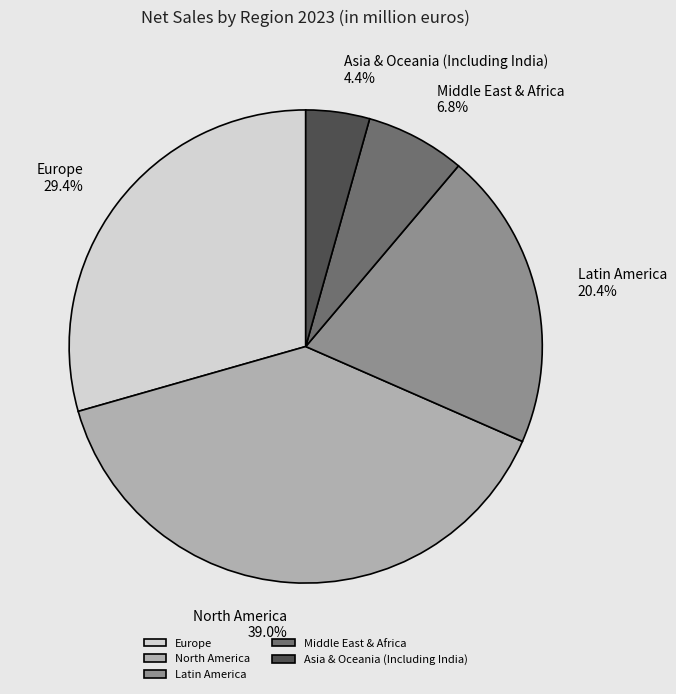

How much of the chart is everything except Middle East & Africa?

93.2%